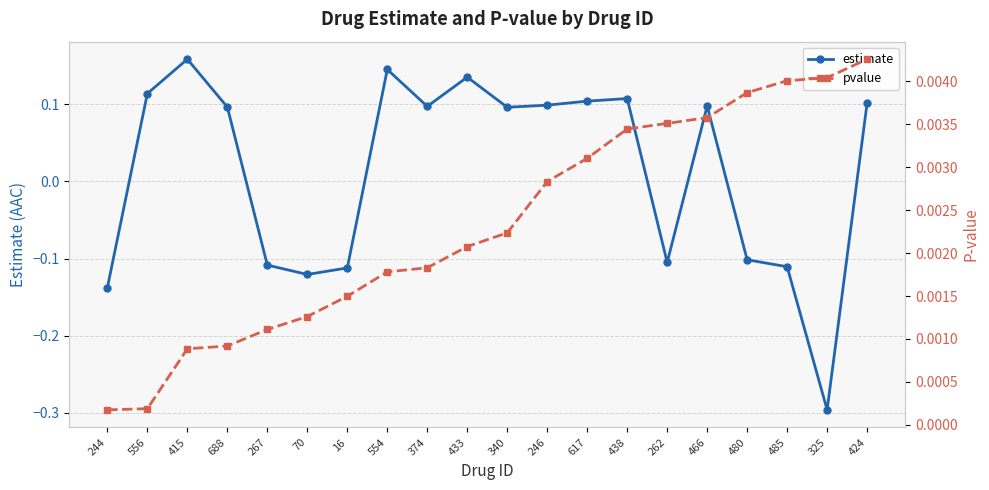

True or false: pvalue and estimate intersect in this chart.

True